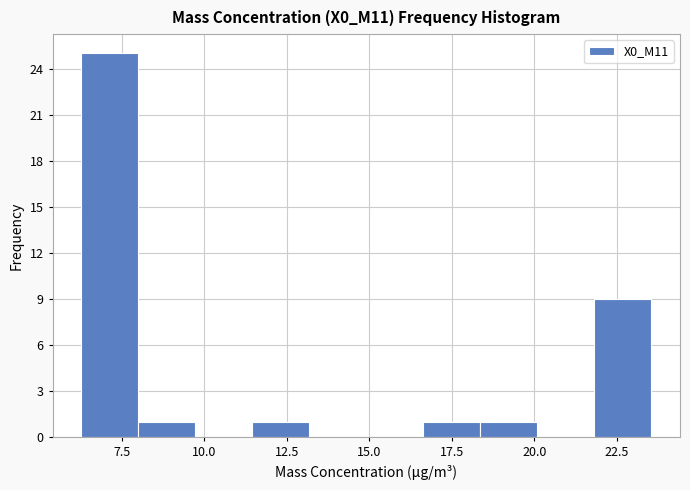

Around what value on the x-axis is the tallest bar? Give the approximate position of its centre, as read against the axis.

7.0